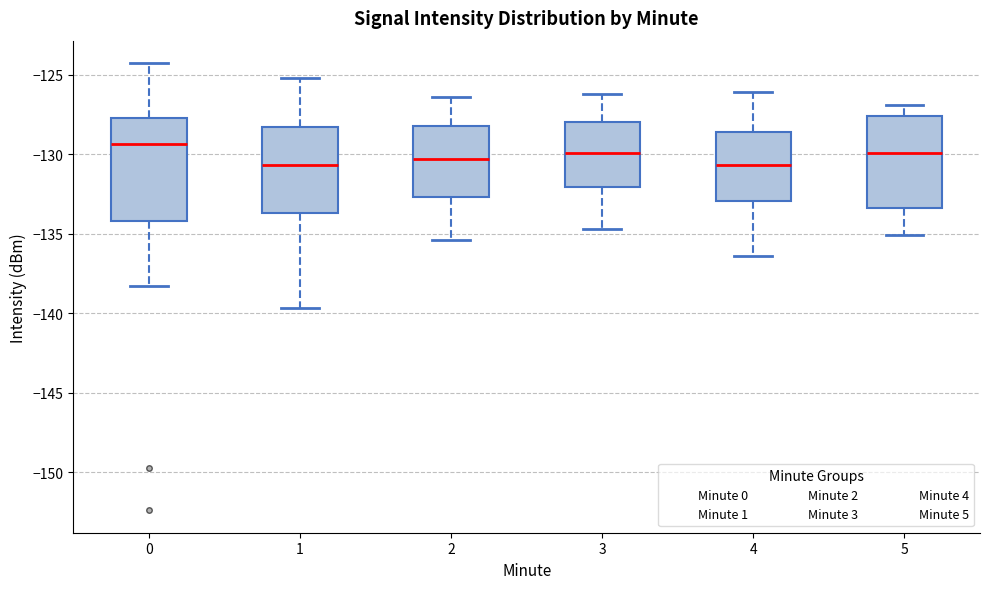

Reading left to right, read every box against the y-axis: the position of its median line, the range the box covers, and the ends of its whiskers. The values are not printed on the chart, so give them approximately, as read against the axis.

0: median -129.5, box -134.0 to -127.5, whiskers -138.5 to -124.5
1: median -130.5, box -133.5 to -128.5, whiskers -139.5 to -125.0
2: median -130.5, box -132.5 to -128.0, whiskers -135.5 to -126.5
3: median -130.0, box -132.0 to -128.0, whiskers -134.5 to -126.0
4: median -130.5, box -133.0 to -128.5, whiskers -136.5 to -126.0
5: median -130.0, box -133.5 to -127.5, whiskers -135.0 to -127.0